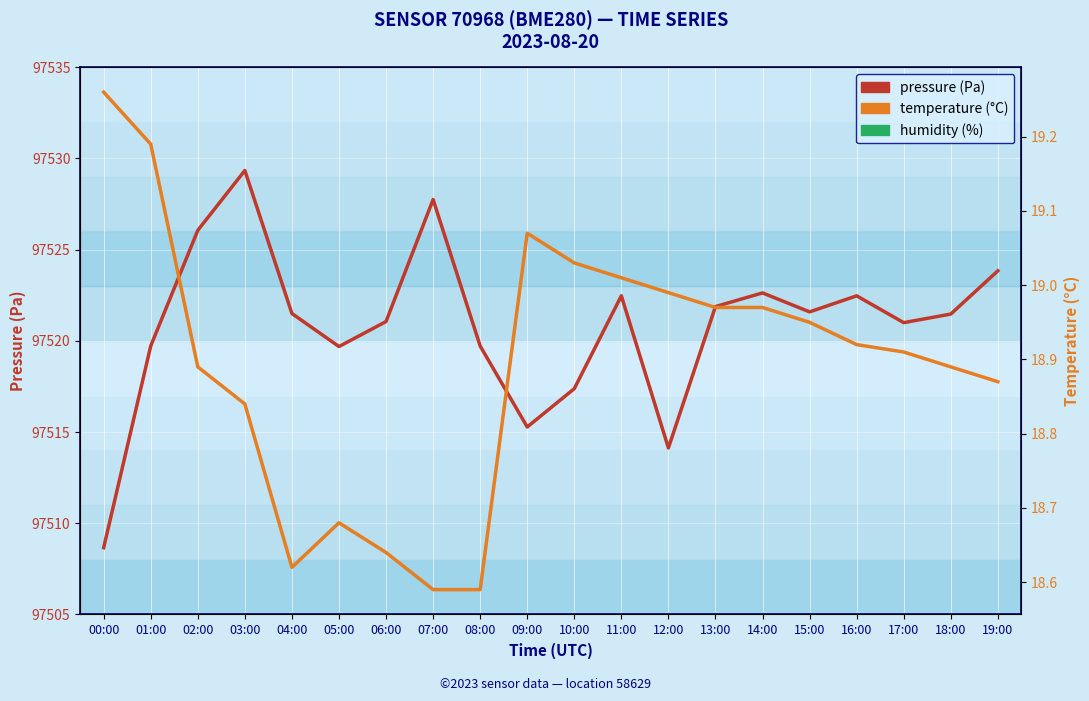

List the series in order of their overall mean, highest first.

humidity, pressure, temperature